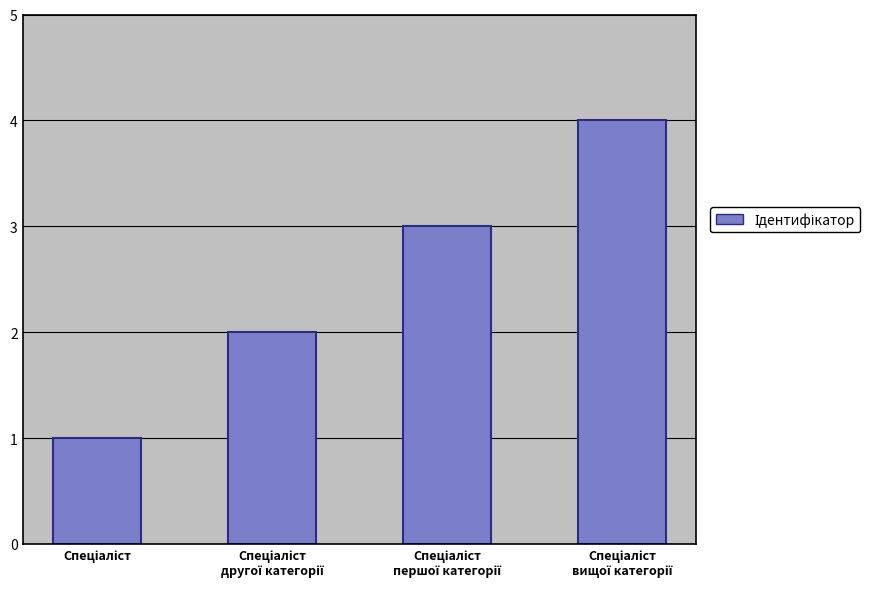

What is the difference between the maximum and minimum values?

3